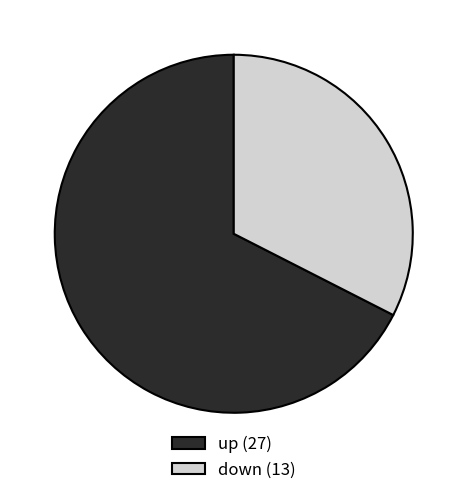

What is the ratio of the value at down (13) to the value at up (27)?

0.5